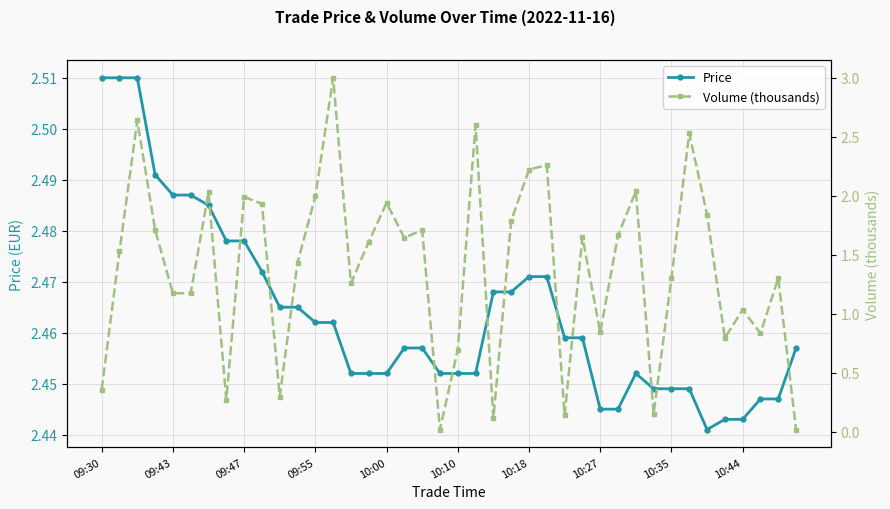

True or false: Price has more than 0 points higher than both neighbors.

True